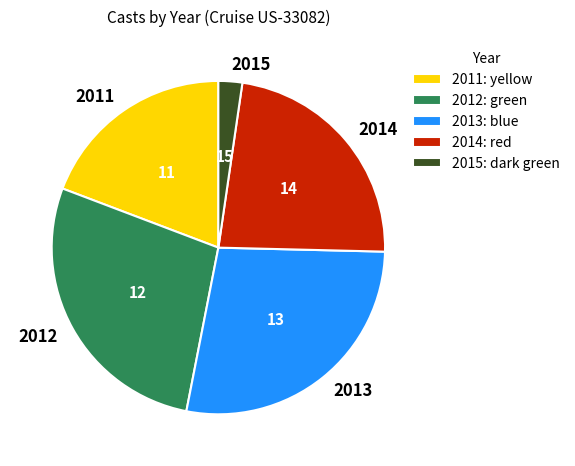

How many segments does this pie chart have?

5